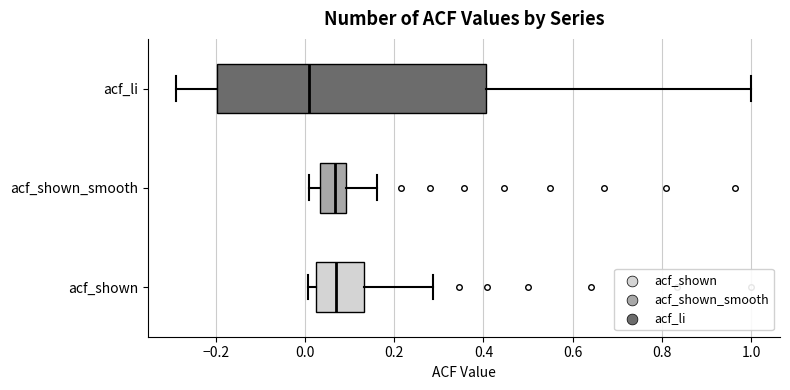

Which box has the furthest to the left median line?

acf_li